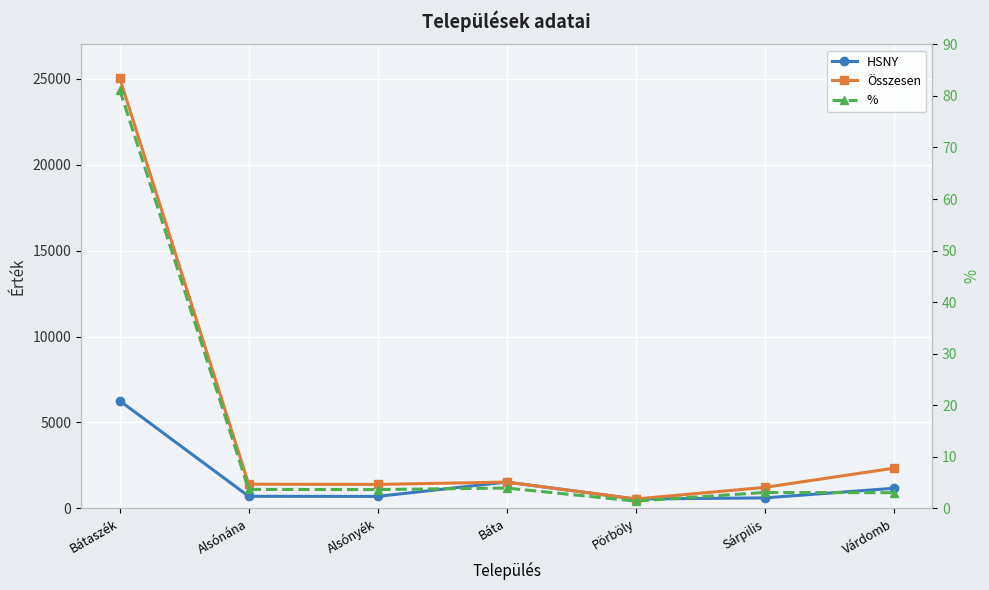

True or false: Összesen and HSNY cross at least once.

False